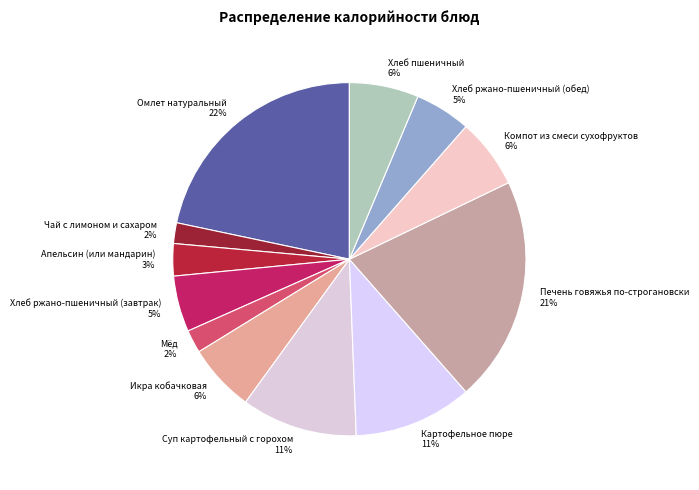

To the nearest percent, what portion does Мёд 2% represent?

2%